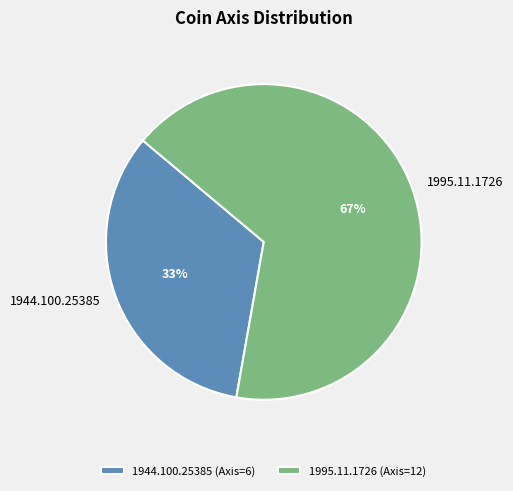

Is there any slice that represents more than half of the pie?

Yes